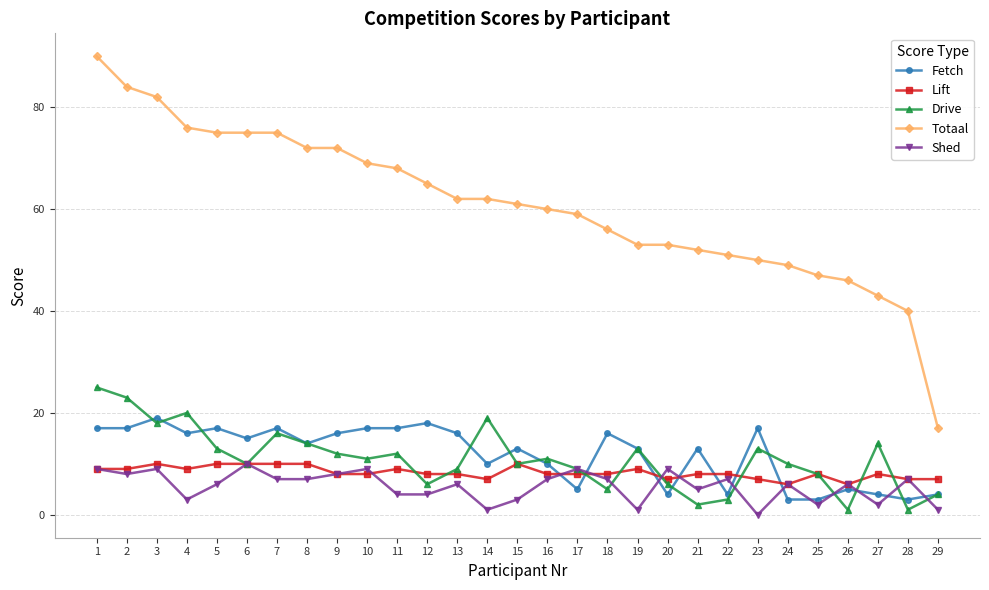

How many values in the Fetch series are below 14?

14